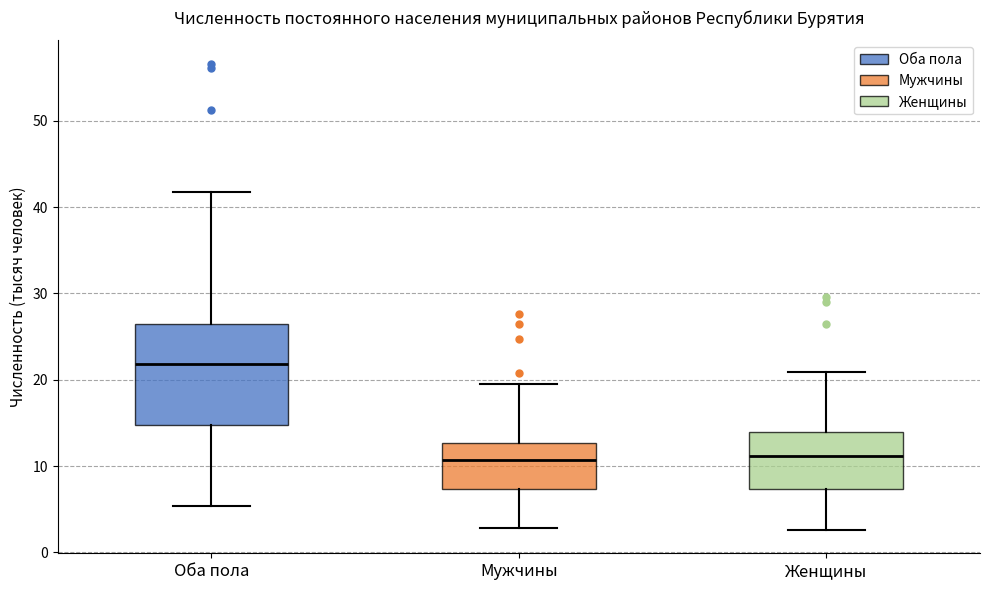

Where does the lower whisker of the box for Женщины end on the y-axis? The values are not printed on the chart, so give them approximately, as read against the axis.

3